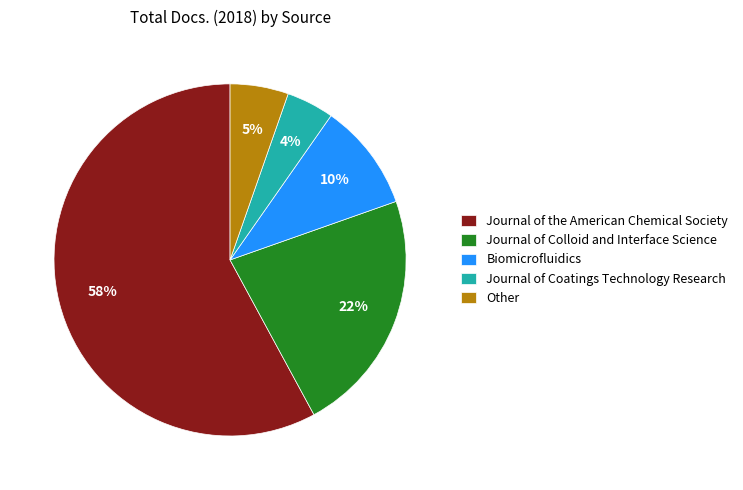

Which slice is the smallest?

Journal of Coatings Technology Research